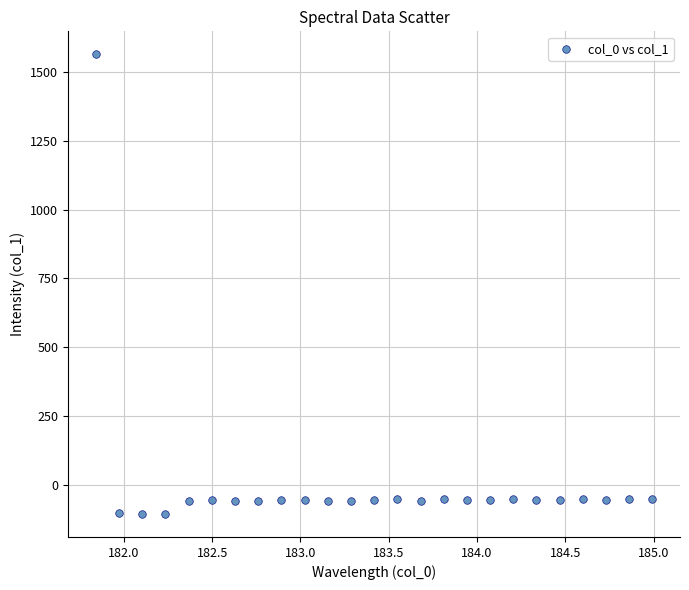

What is the range of Y values (max minus min)?

1669.9